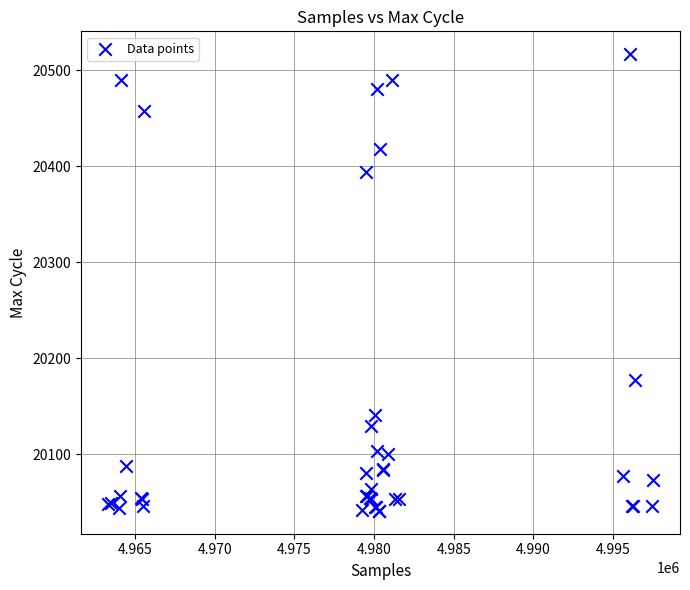

What Y value in the scatter plot is closest to 20279?

20177